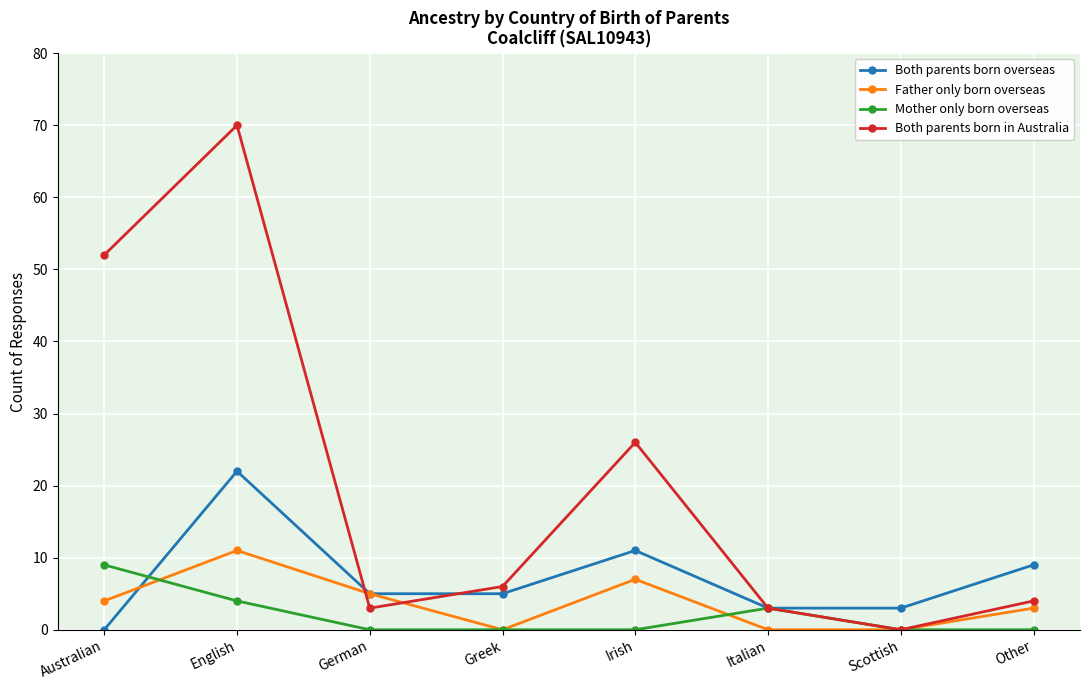

What is the label of the 7th point from the right?

English